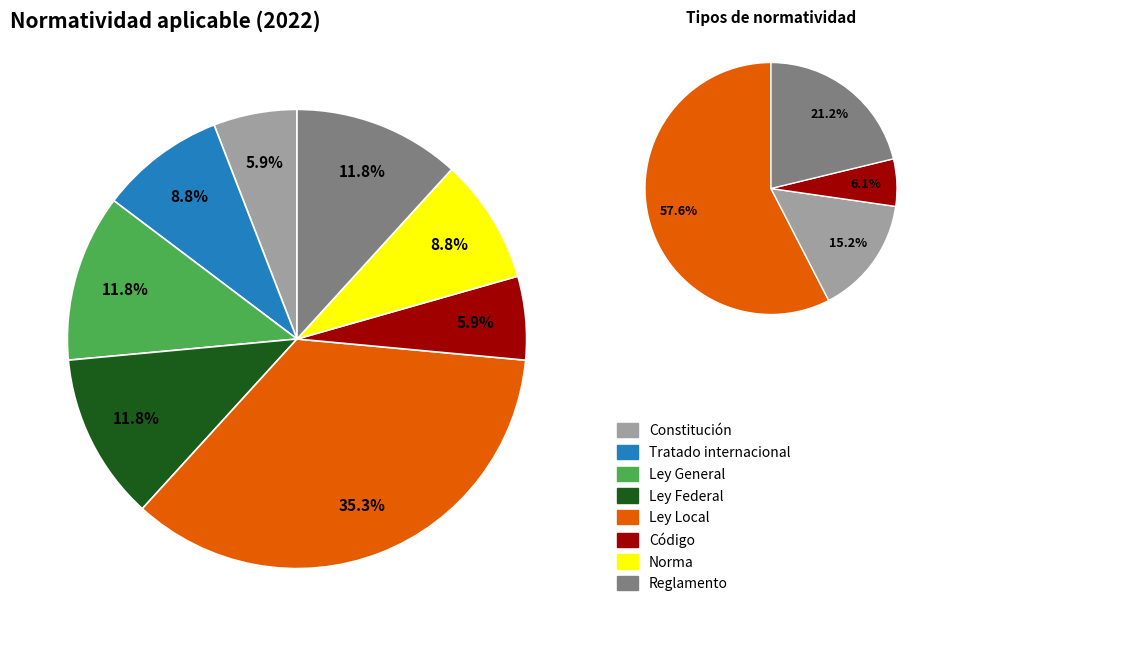

Is the sum of Otro and Constitución greater than half?

No